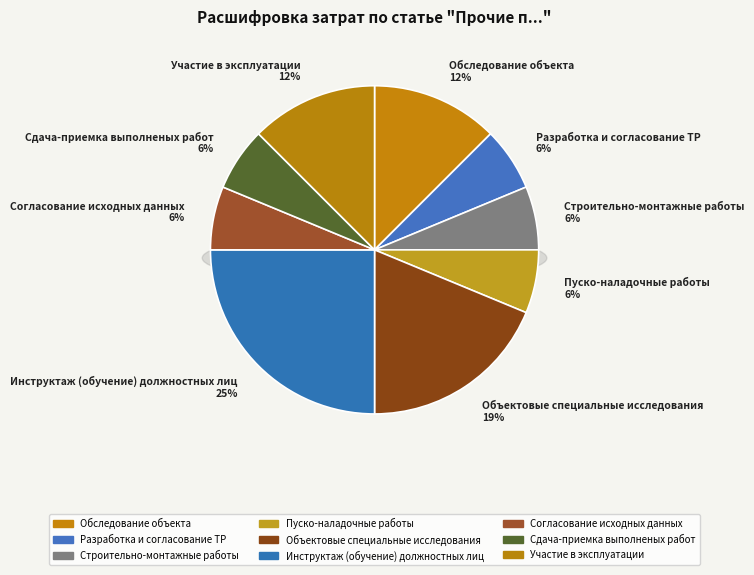

Count the number of slices in the pie.

9